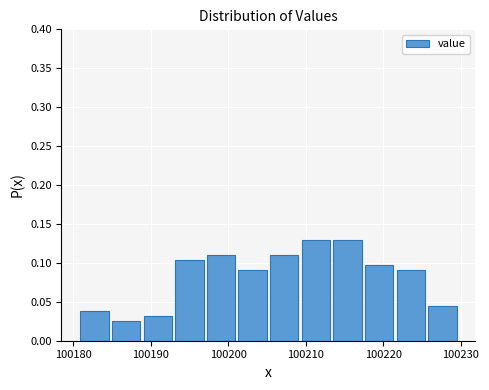

How tall is the bar that spans 100193 to 100197 on the x-axis? Neither the bar edges nor the heights are printed on the chart, so give them approximately, as read against the axes.

0.105